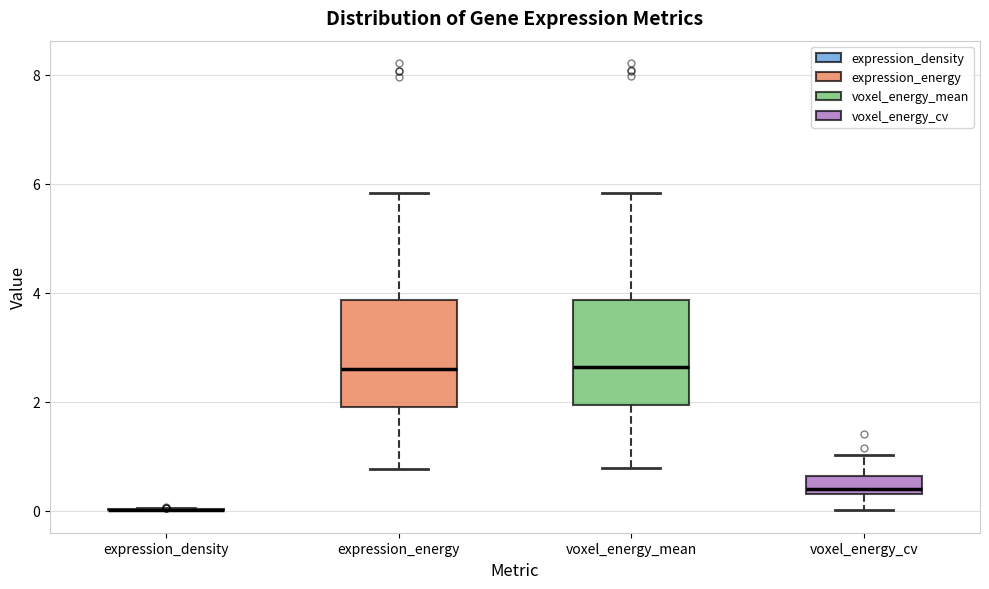

Where is the upper edge of the box for voxel_energy_cv on the y-axis? The values are not printed on the chart, so give them approximately, as read against the axis.

0.6